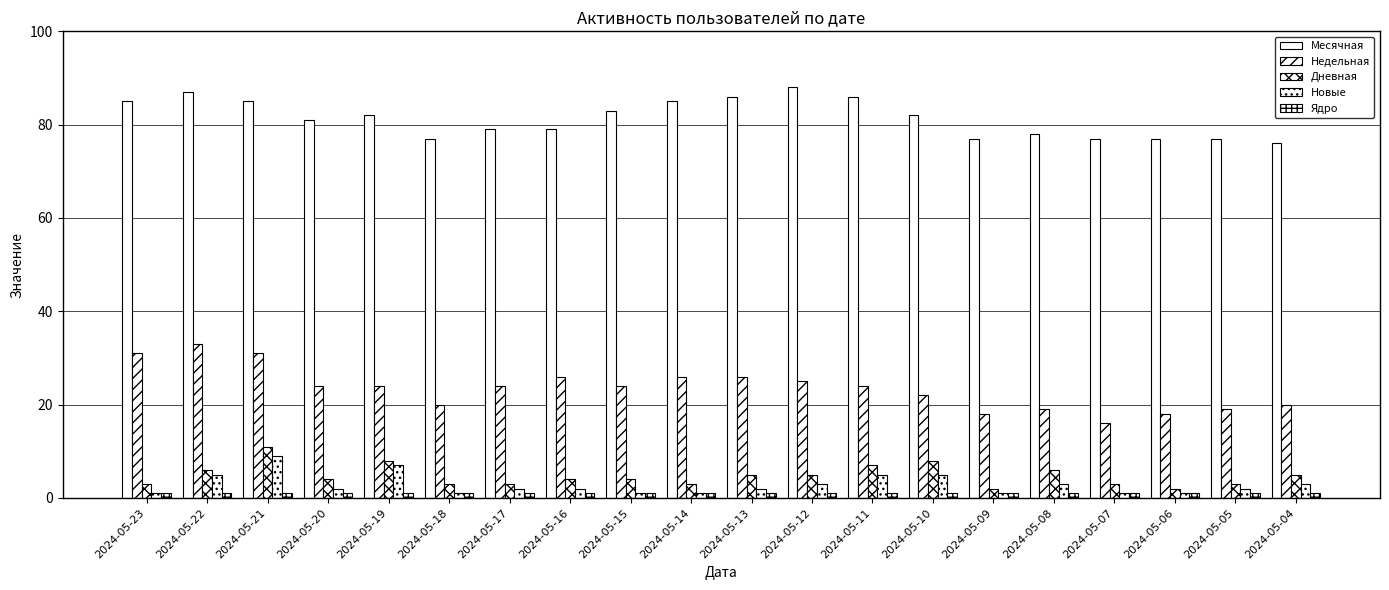

At 2024-05-14, list the series in order from largest to smallest.

Месячная, Недельная, Дневная, Новые, Ядро